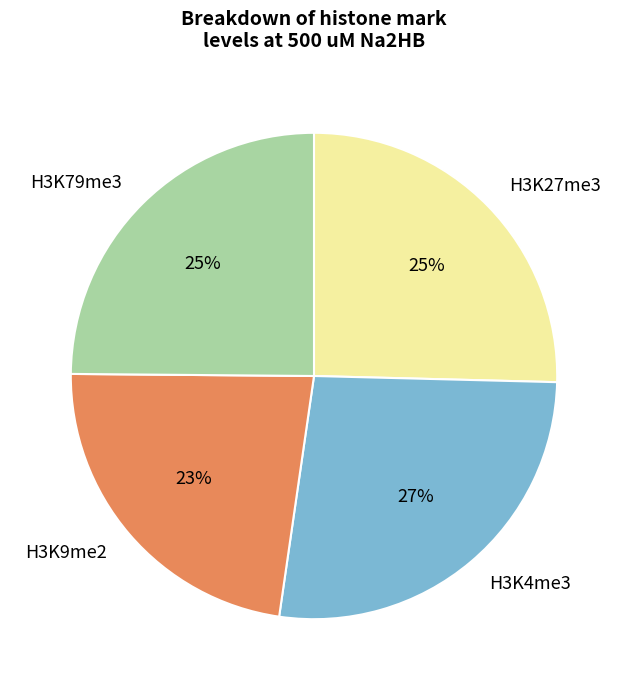

Combined, do H3K79me3 and H3K4me3 account for over 50%?

Yes